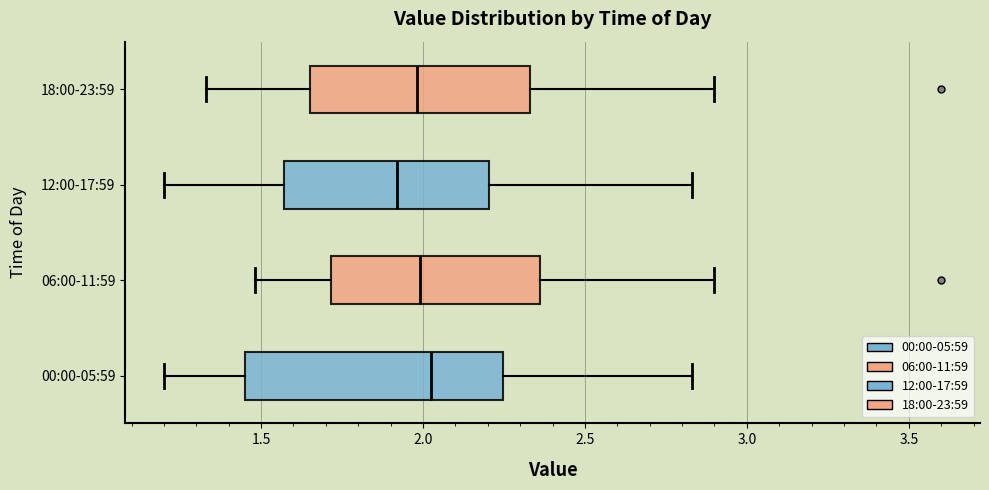

Reading bottom to top, transcribe this box plot: for each box, give where its median line is, the range the box spans, and where its two whiskers end, as read against the x-axis. The values are not printed on the chart, so give them approximately, as read against the axis.

00:00-05:59: median 2.05, box 1.45 to 2.25, whiskers 1.20 to 2.85
06:00-11:59: median 2.00, box 1.70 to 2.35, whiskers 1.50 to 2.90
12:00-17:59: median 1.90, box 1.55 to 2.20, whiskers 1.20 to 2.85
18:00-23:59: median 2.00, box 1.65 to 2.35, whiskers 1.35 to 2.90